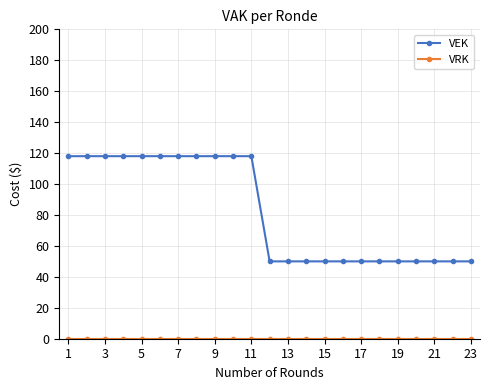

How many categories are shown in the chart?

23